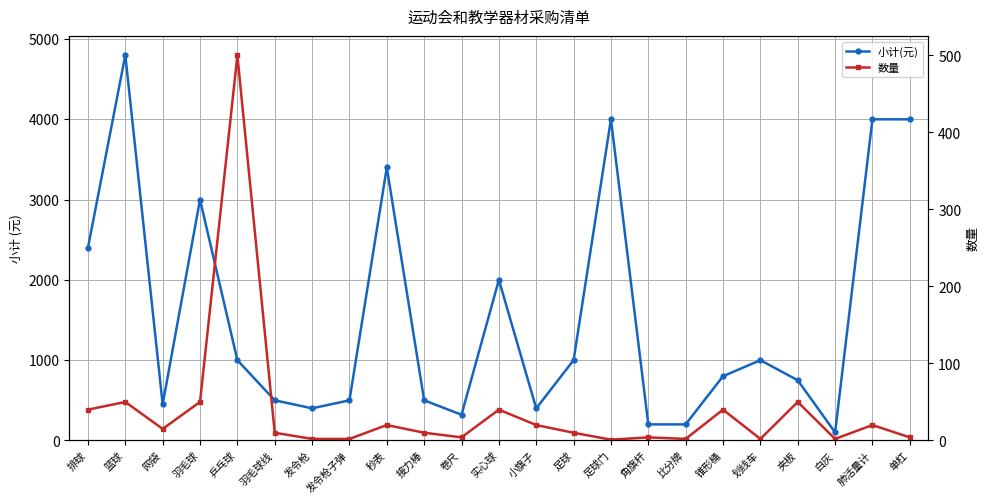

At which category is the sum across all series the highest?

篮球